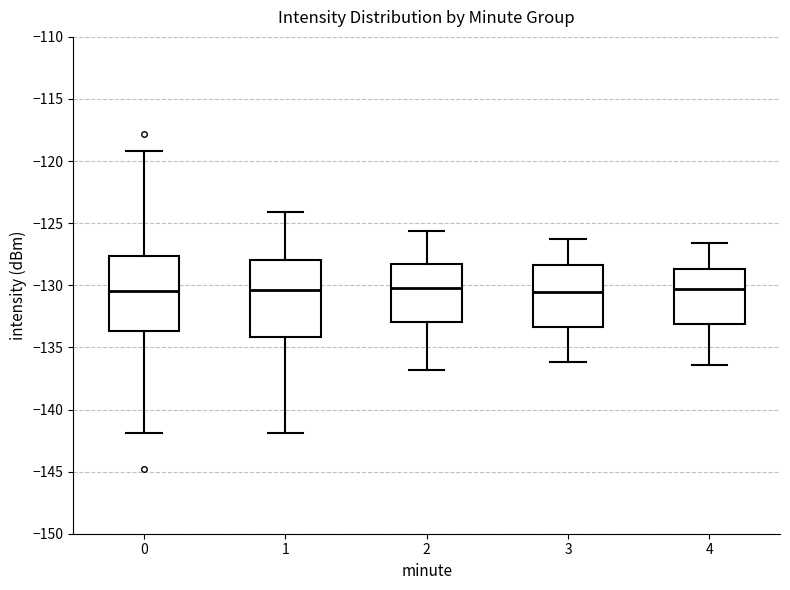

Reading left to right, read every box against the y-axis: the position of its median line, the range the box covers, and the ends of its whiskers. The values are not printed on the chart, so give them approximately, as read against the axis.

0: median -130.5, box -133.5 to -127.5, whiskers -142.0 to -119.0
1: median -130.5, box -134.0 to -128.0, whiskers -142.0 to -124.0
2: median -130.0, box -133.0 to -128.0, whiskers -137.0 to -125.5
3: median -130.5, box -133.5 to -128.5, whiskers -136.0 to -126.5
4: median -130.5, box -133.0 to -128.5, whiskers -136.5 to -126.5